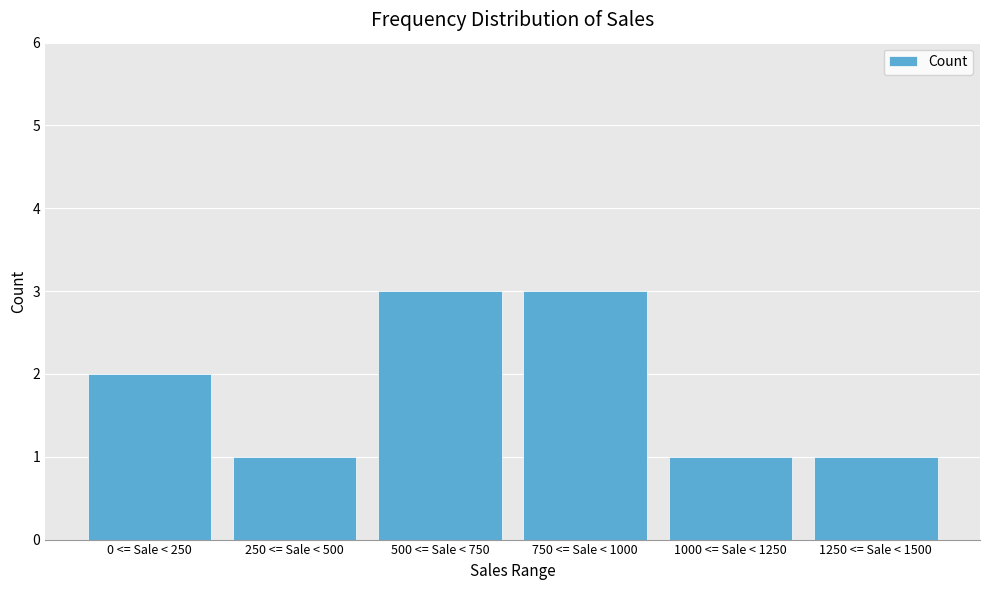

How many bars are there in total?

6